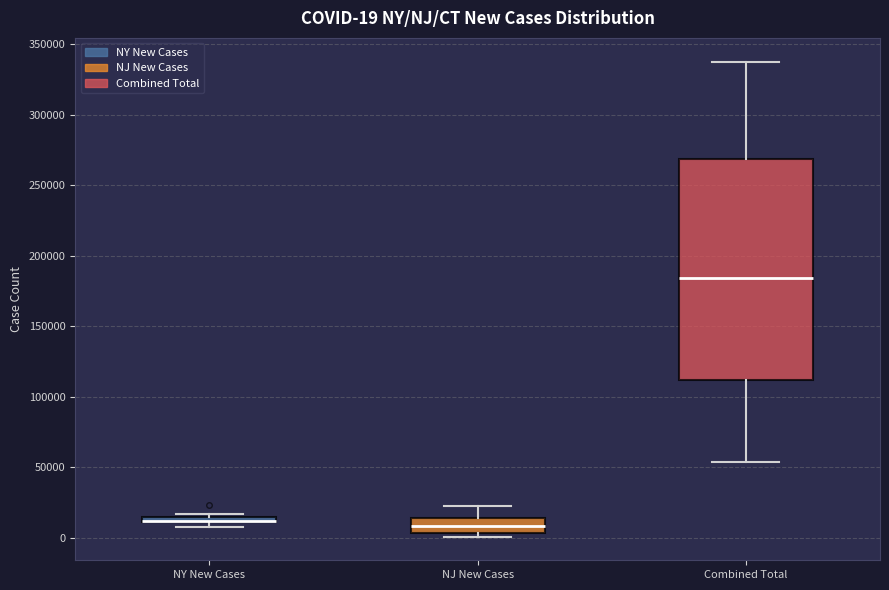

Comparing the boxes themselves (not the whiskers), which one is the tallest?

Combined Total